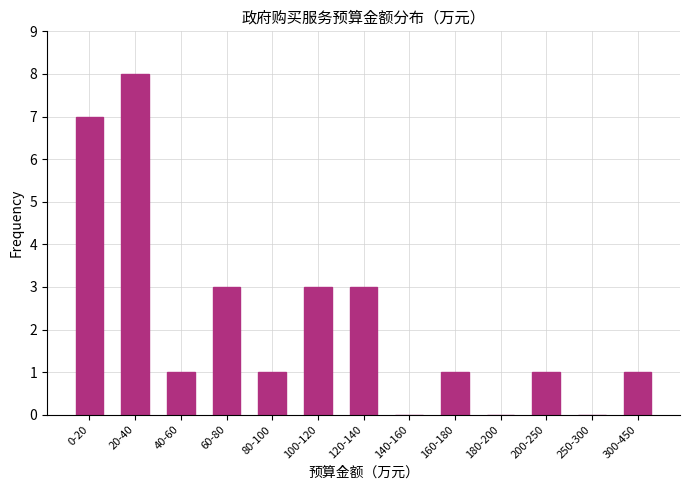

Reading left to right, transcribe all the data shown in this chart.

0-20=7	20-40=8	40-60=1	60-80=3	80-100=1	100-120=3	120-140=3	140-160=0	160-180=1	180-200=0	200-250=1	250-300=0	300-450=1